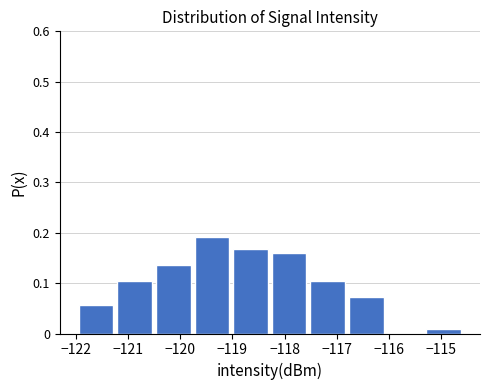

Reading left to right, transcribe this chart: for each bar, give the range it covers on the x-axis and its height. Neither the bar edges nor the heights are printed on the chart, so give them approximately, as read against the axes.

-122.0 to -121.2: 0.06
-121.2 to -120.5: 0.10
-120.5 to -119.8: 0.14
-119.8 to -119.0: 0.19
-119.0 to -118.3: 0.17
-118.3 to -117.5: 0.16
-117.5 to -116.8: 0.10
-116.8 to -116.1: 0.07
-116.1 to -115.3: 0
-115.3 to -114.6: under 0.01